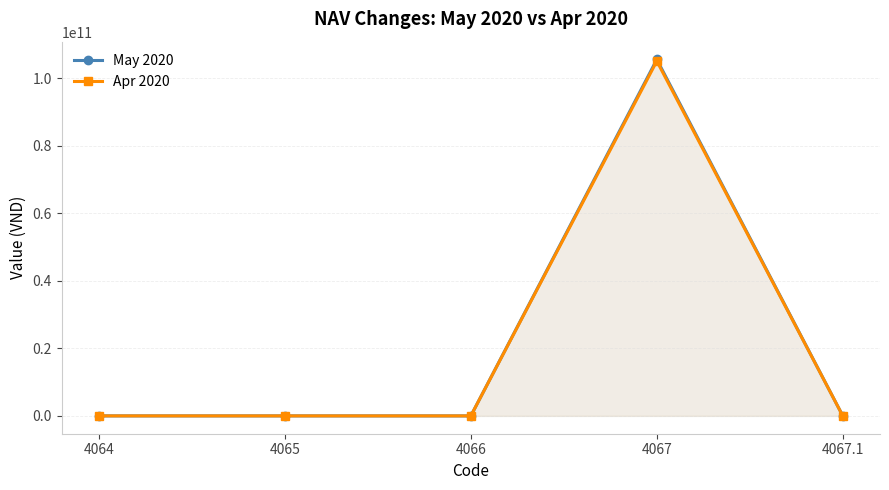

Reading right to left, list all the values displayed in this chart.

May 2020: 4067.1=10495.9	4067=105571603358.0	4066=0.0	4065=5000000.0	4064=5000000.0
Apr 2020: 4067.1=10449.2	4067=105096669887.0	4066=0.0	4065=5000000.0	4064=5000000.0